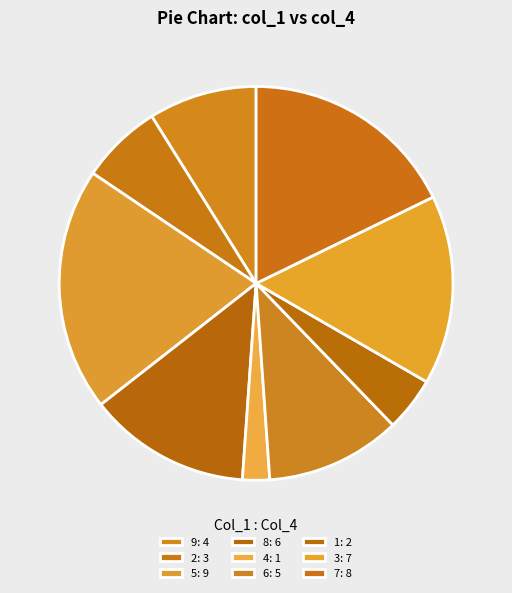

How many segments does this pie chart have?

9